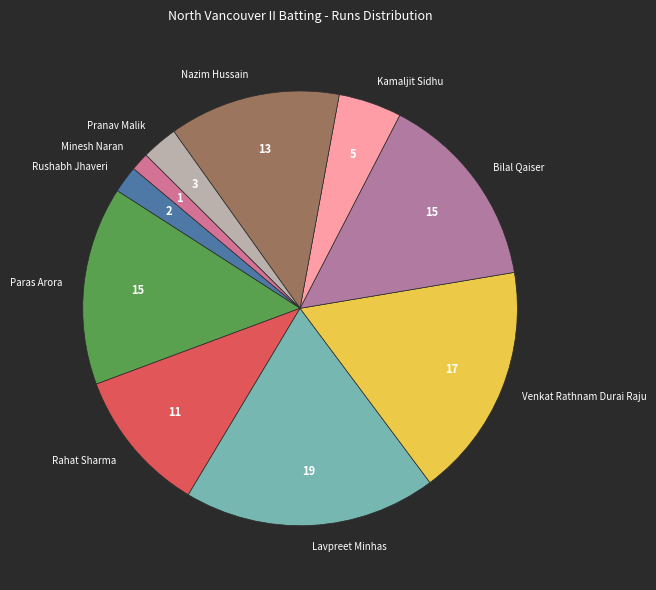

Is it true that Venkat Rathnam Durai Raju is 11% of the pie?

False